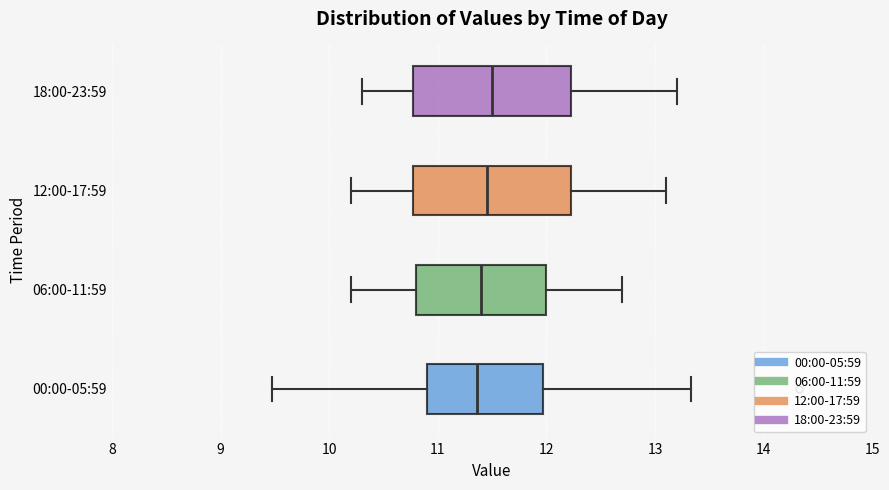

Reading bottom to top, read every box against the x-axis: the position of its median line, the range the box covers, and the ends of its whiskers. The values are not printed on the chart, so give them approximately, as read against the axis.

00:00-05:59: median 11.4, box 10.9 to 12.0, whiskers 9.5 to 13.3
06:00-11:59: median 11.4, box 10.8 to 12.0, whiskers 10.2 to 12.7
12:00-17:59: median 11.5, box 10.8 to 12.2, whiskers 10.2 to 13.1
18:00-23:59: median 11.5, box 10.8 to 12.2, whiskers 10.3 to 13.2